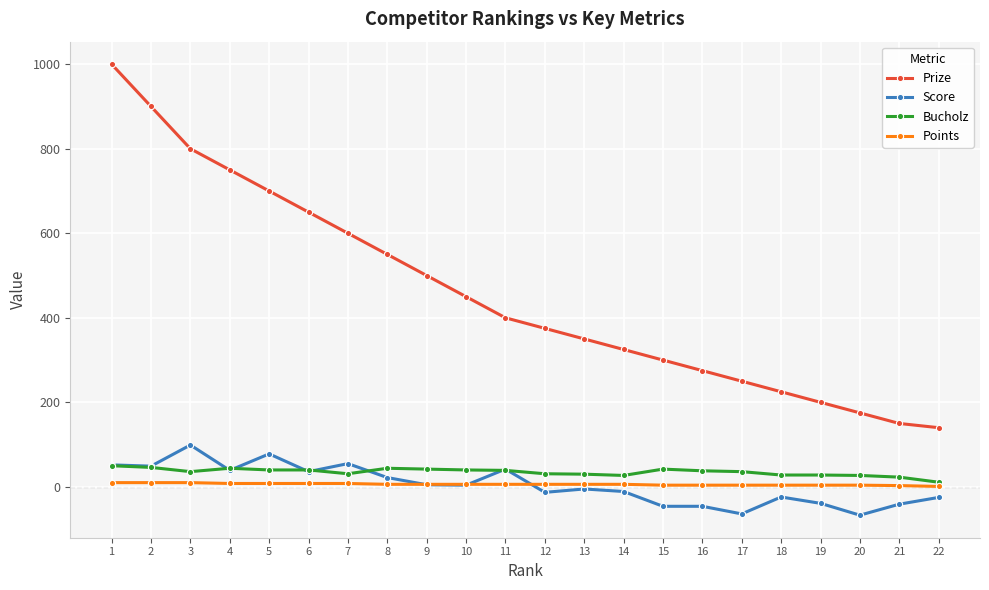

Which series has the largest total across all categories?

Prize